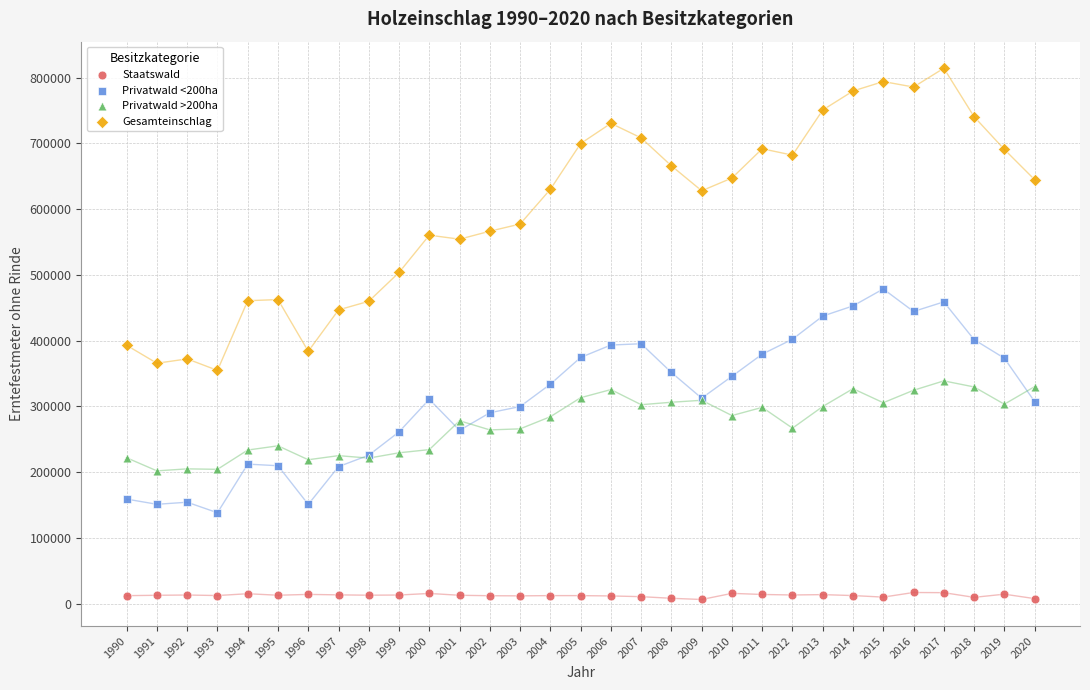

Which series reaches the maximum Y coordinate?

Gesamteinschlag